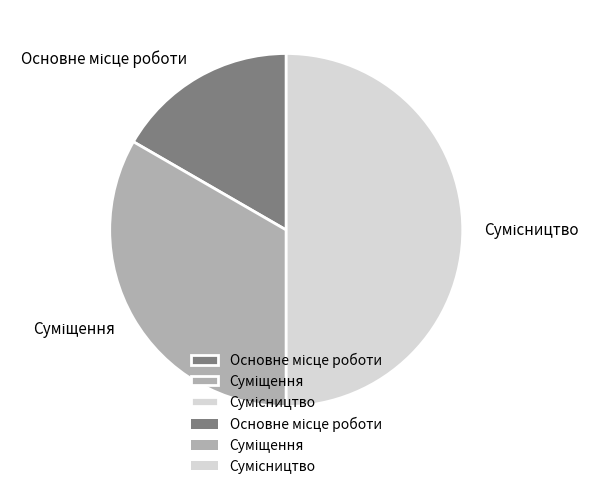

How many slices are in this pie chart?

3